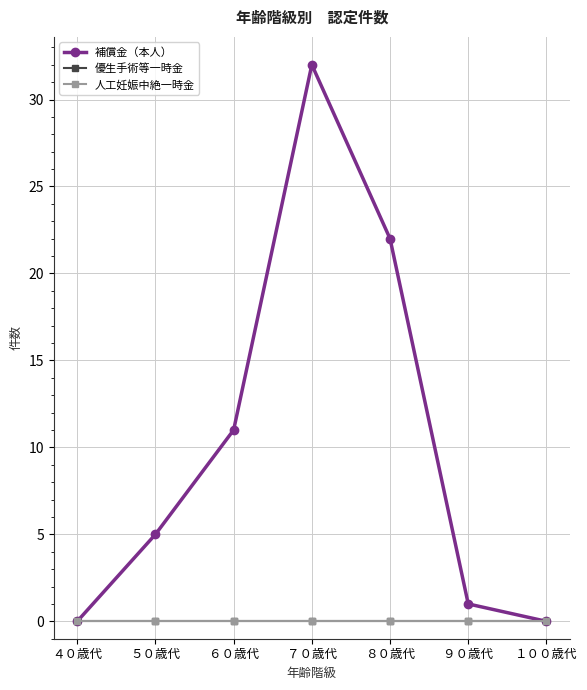

Where is the first local maximum for 補償金（本人）?

７０歳代